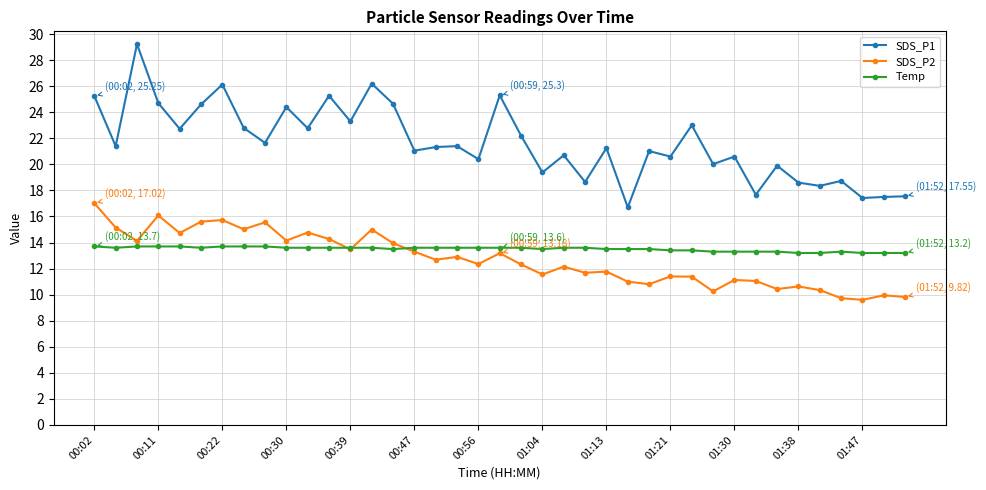

List the series in order of their peak value, highest first.

SDS_P1, SDS_P2, Temp